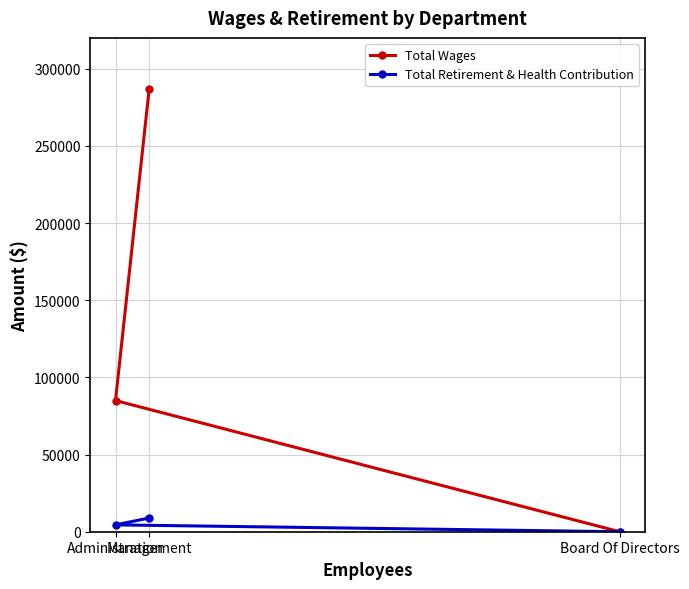

What is the value of the Total Retirement & Health Contribution point at the 1st from the left?

4440